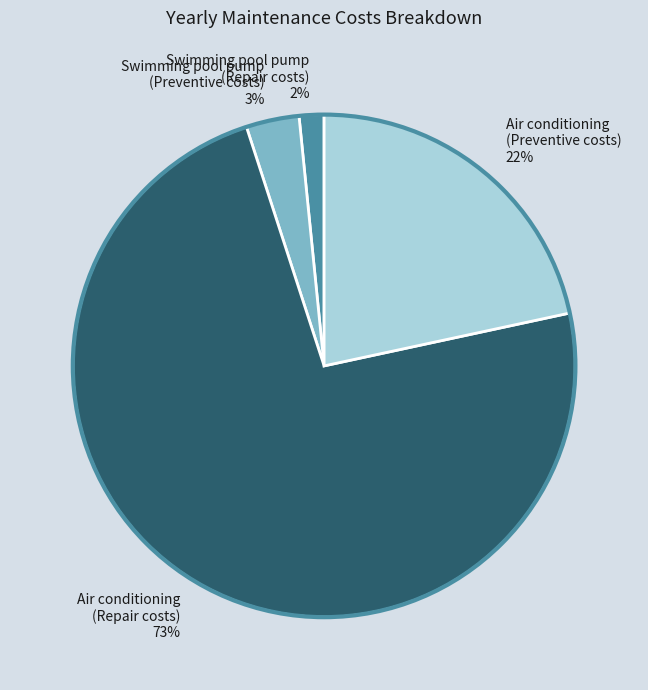

What percentage is the Swimming pool pump (Repair costs) 2% slice, to the nearest percent?

2%